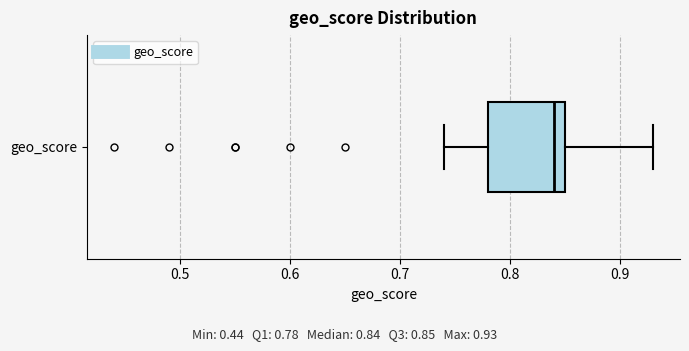

Read this box plot against the x-axis: the position of the median line, the range covered by the box, and the ends of both whiskers. The values are not printed on the chart, so give them approximately, as read against the axis.

median 0.84, box 0.78 to 0.85, whiskers 0.74 to 0.93